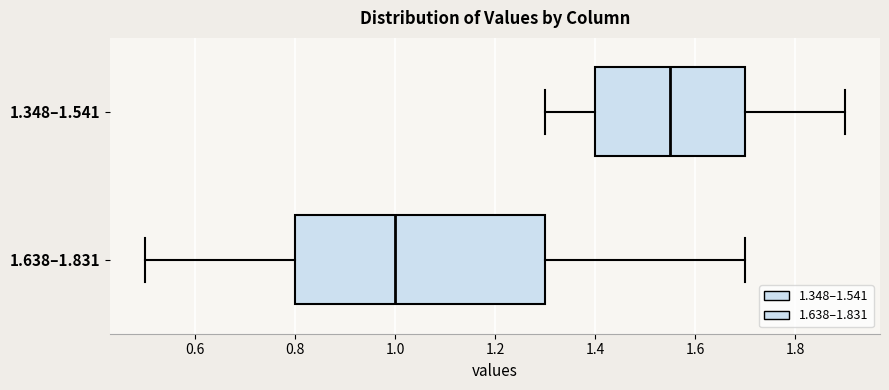

Reading bottom to top, transcribe this box plot: for each box, give where its median line is, the range the box spans, and where its two whiskers end, as read against the x-axis. The values are not printed on the chart, so give them approximately, as read against the axis.

1.638–1.831: median 1.00, box 0.80 to 1.30, whiskers 0.50 to 1.70
1.348–1.541: median 1.56, box 1.40 to 1.70, whiskers 1.30 to 1.90